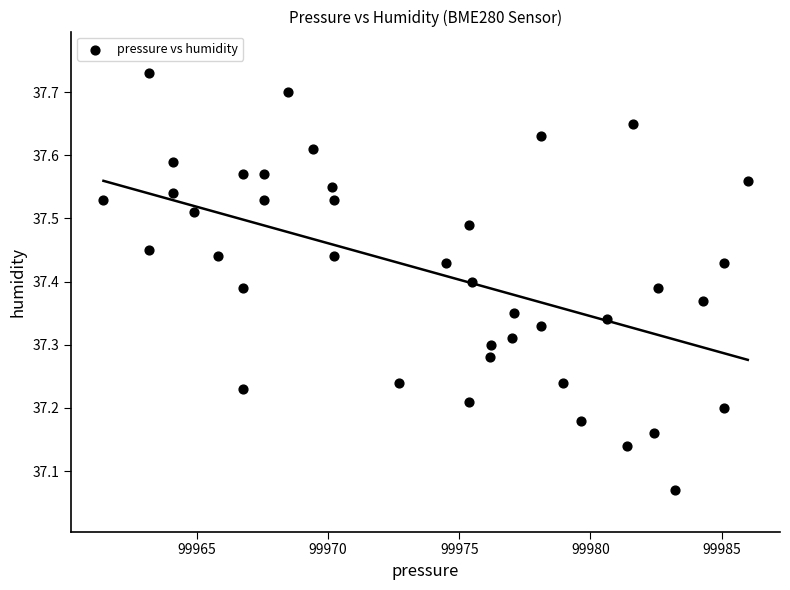

What is the range of X values (max minus min)?

24.6